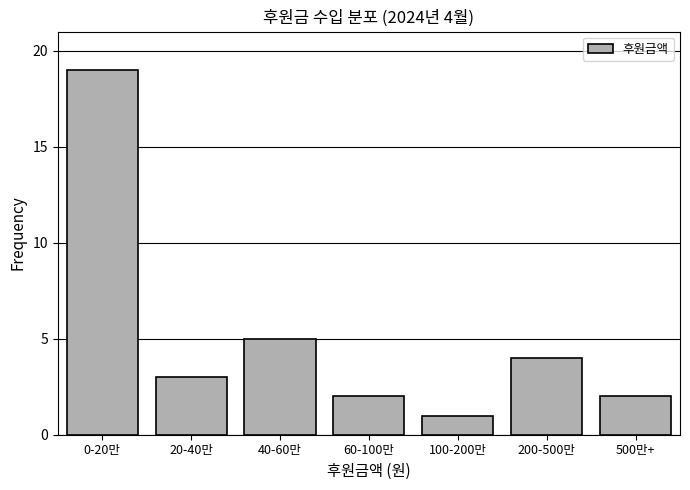

Reading left to right, transcribe all the data shown in this chart.

19	3	5	2	1	4	2